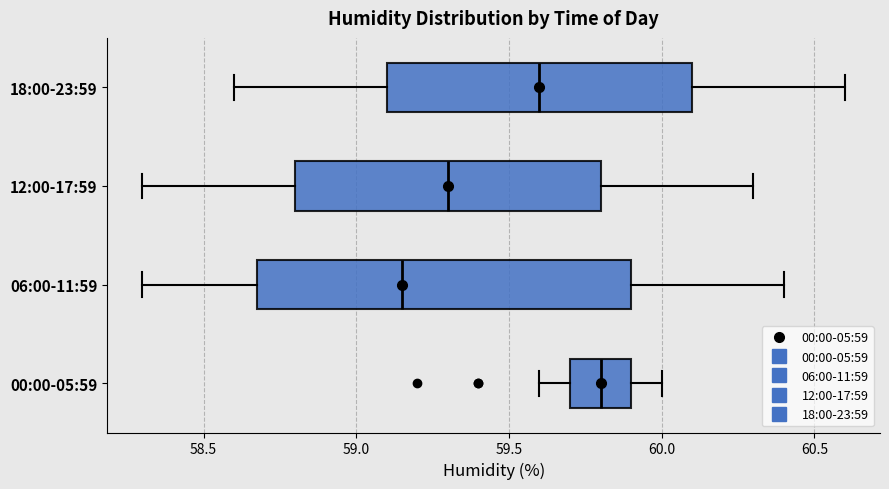

Which box has the furthest to the right median line?

00:00-05:59